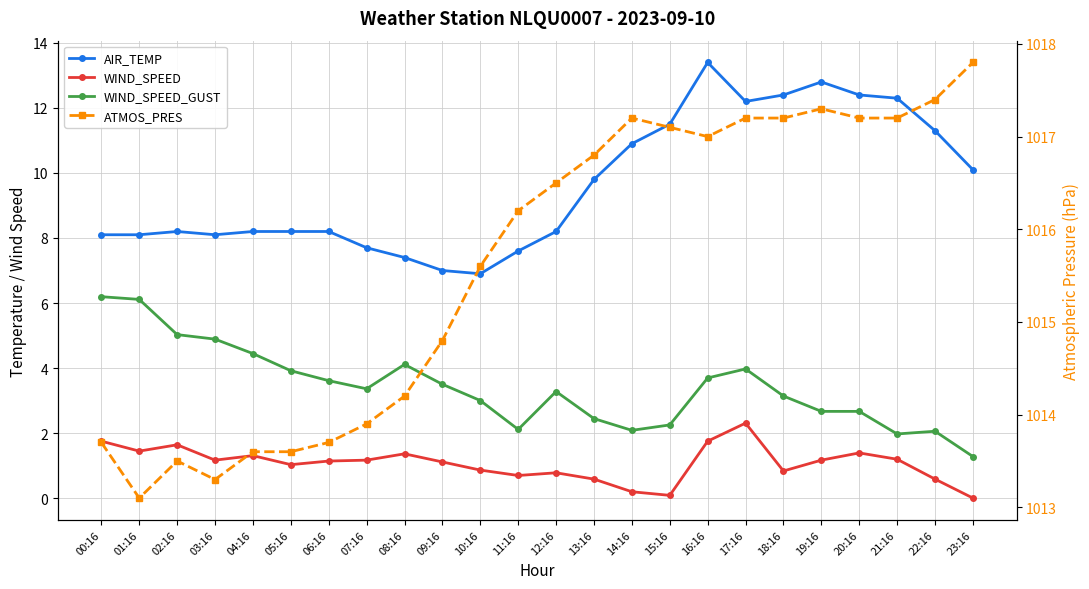

What is the difference between the maximum and minimum values in the WIND_SPEED_GUST series?

4.9